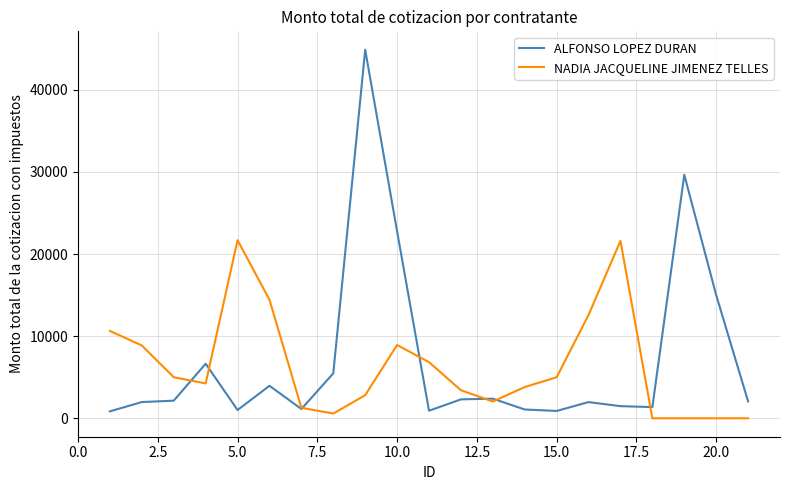

List the series in order of their peak value, lowest first.

NADIA JACQUELINE JIMENEZ TELLES, ALFONSO LOPEZ DURAN